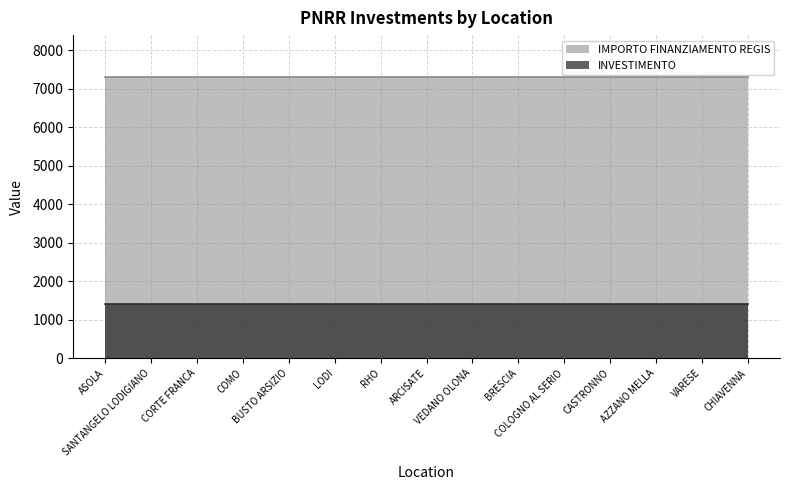

At which category does the chart reach its peak across all series?

ASOLA